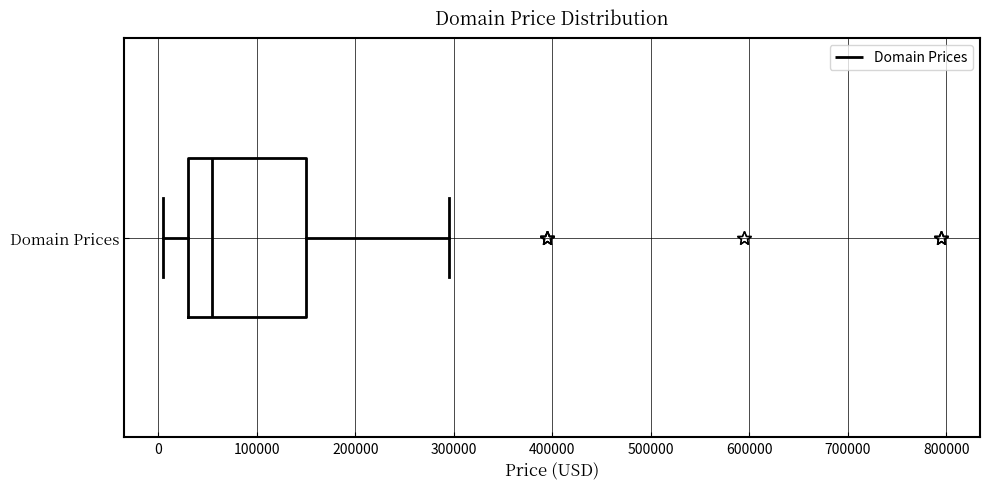

Where does the left whisker of the box for Domain Prices end on the x-axis? The values are not printed on the chart, so give them approximately, as read against the axis.

0